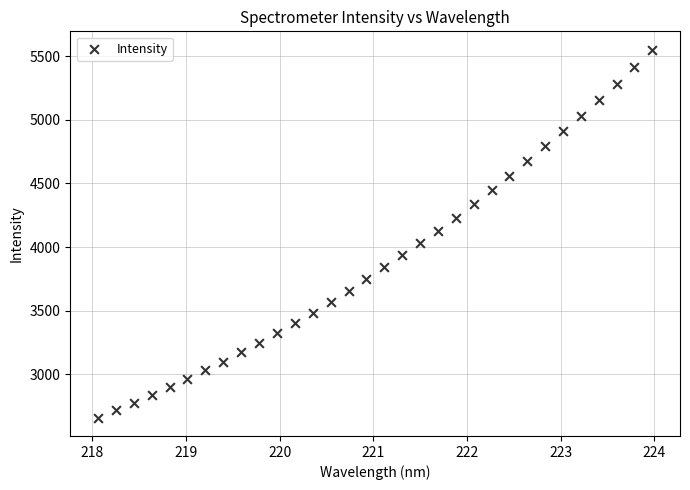

What is the range of X values (max minus min)?

5.9